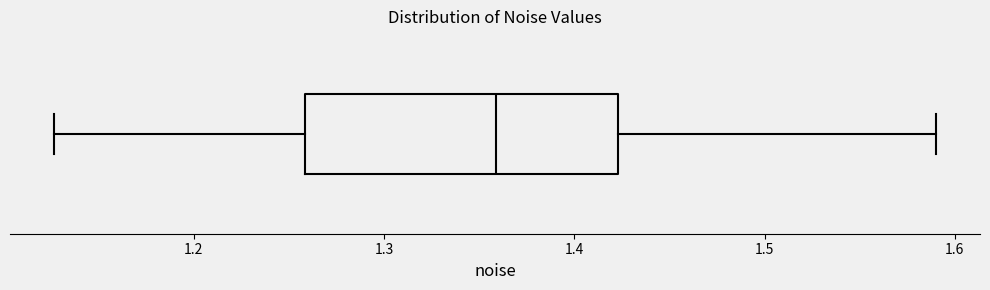

Read this box plot against the x-axis: the position of the median line, the range covered by the box, and the ends of both whiskers. The values are not printed on the chart, so give them approximately, as read against the axis.

median 1.36, box 1.26 to 1.42, whiskers 1.13 to 1.59